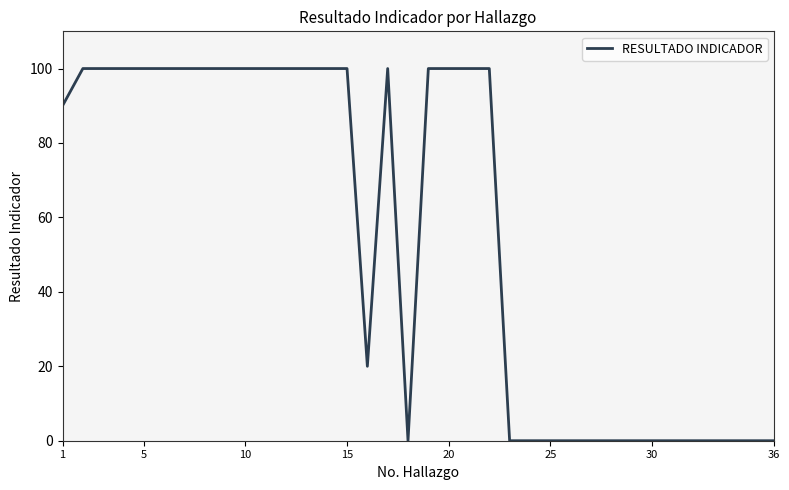

What is the difference between the maximum and minimum values?

100